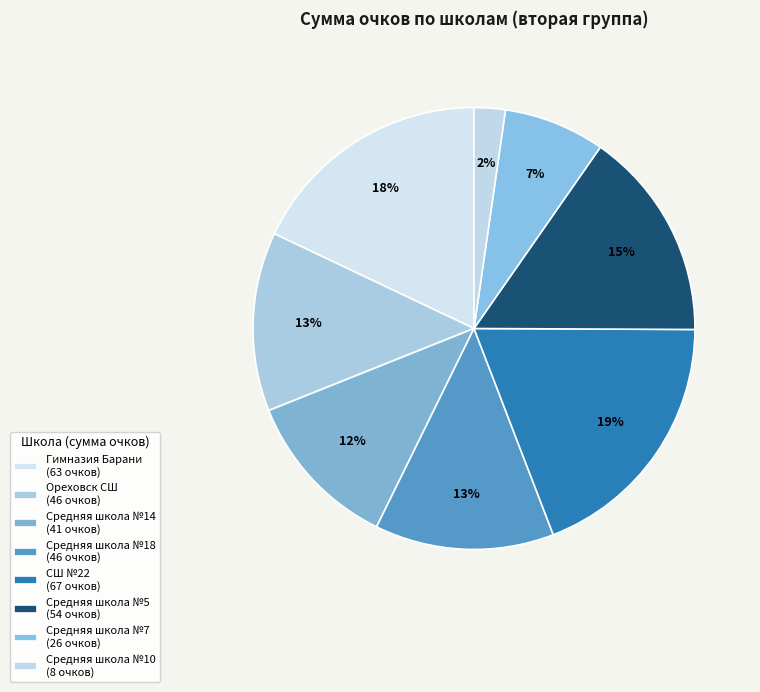

How many segments does this pie chart have?

8